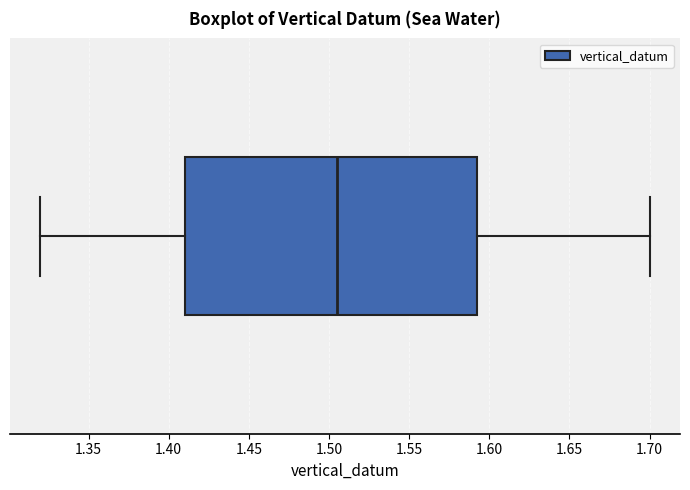

Read this box plot against the x-axis: the position of the median line, the range covered by the box, and the ends of both whiskers. The values are not printed on the chart, so give them approximately, as read against the axis.

median 1.505, box 1.410 to 1.595, whiskers 1.320 to 1.700